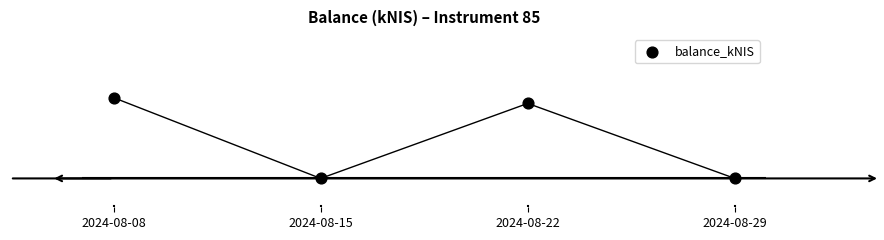

What is the change in value from 2024-08-08 to 2024-08-15?

-0.1